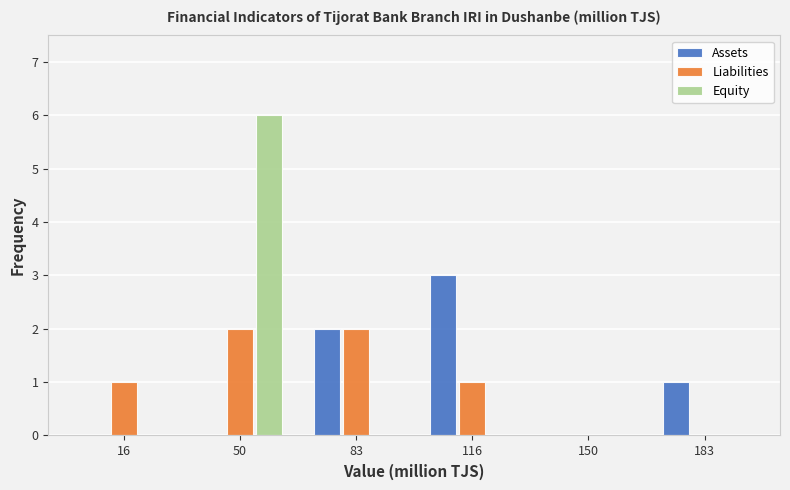

In the Equity series, which range on the x-axis has the tallest bar?

35 to 65